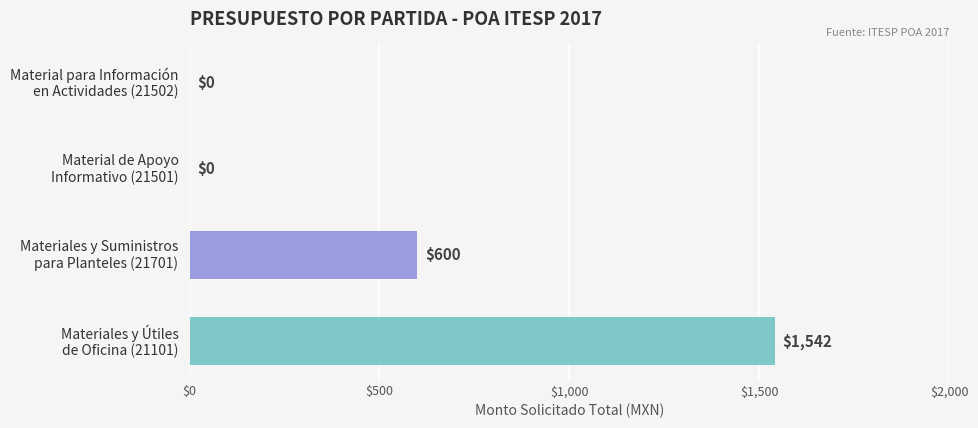

What is the sum of all values?

2142